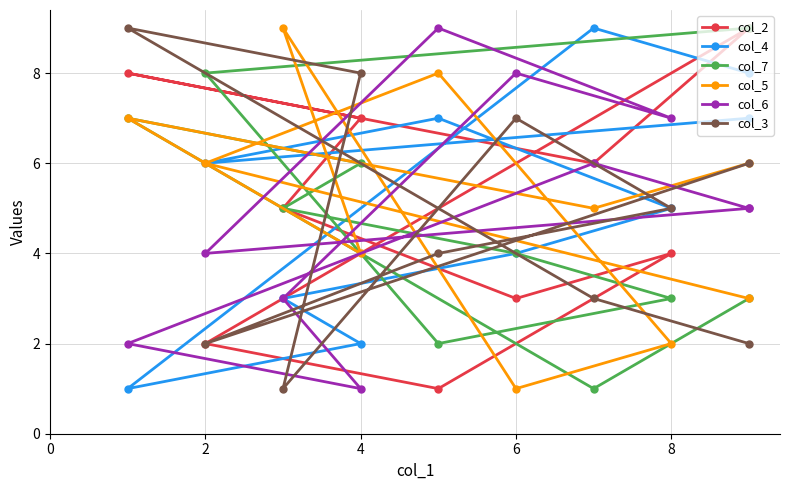

The value of col_2 at 10 is 2. True or false?

False